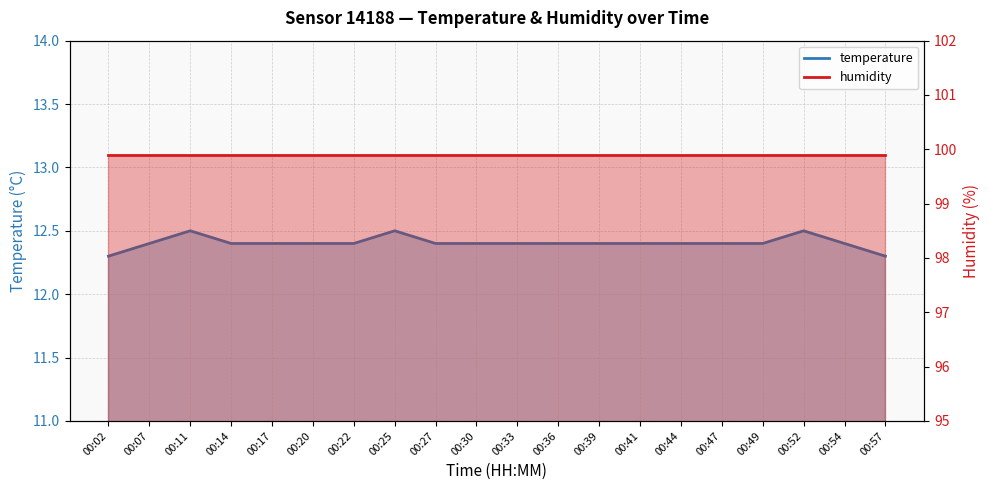

Approximately how many times larger is the value at 00:20 compared to 00:02?

1.0